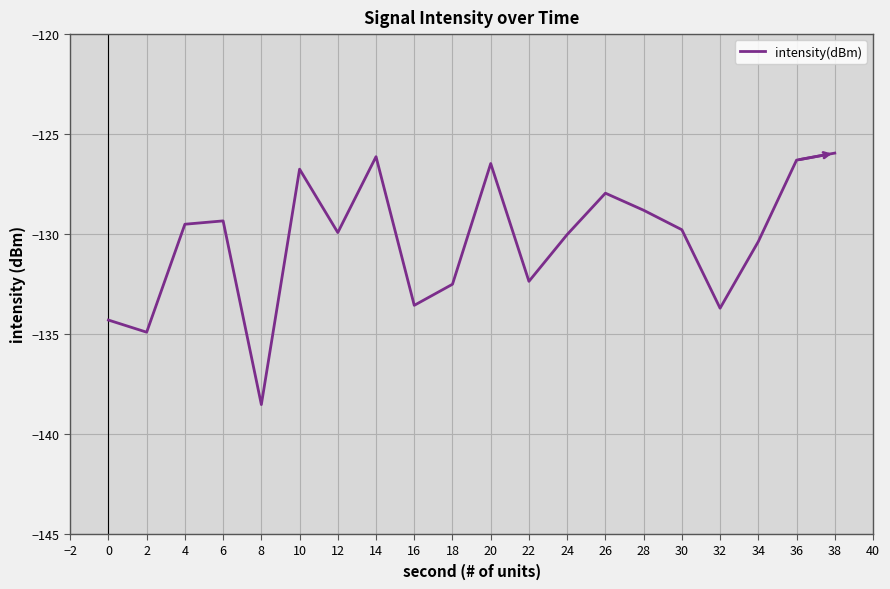

The chart shows a value of -178.0 at 28. True or false?

False